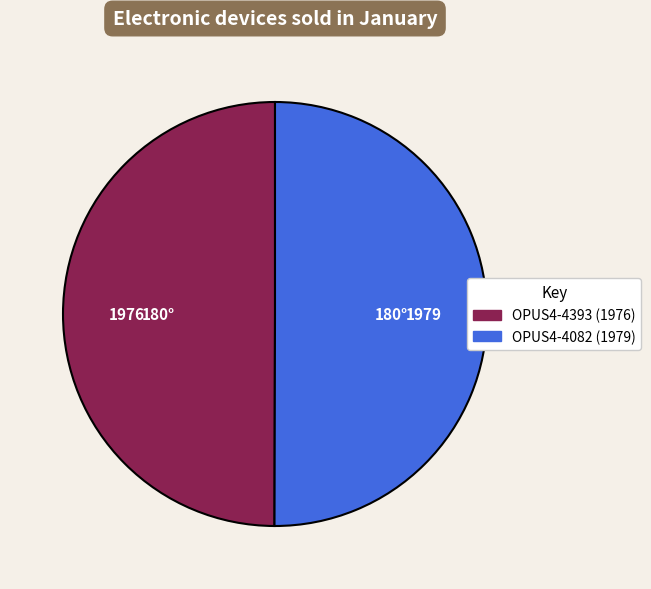

Approximately how many times larger is the value at OPUS4-4082 compared to OPUS4-4393?

1.0